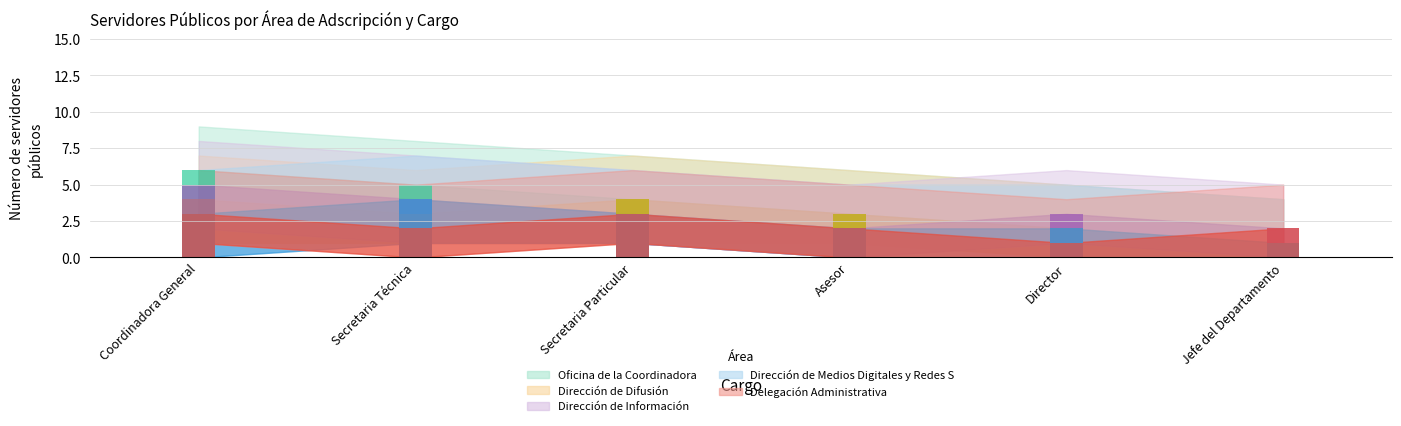

Which series changed the most between Secretaria Técnica and Jefe del Departamento?

Oficina de la Coordinadora (bar)